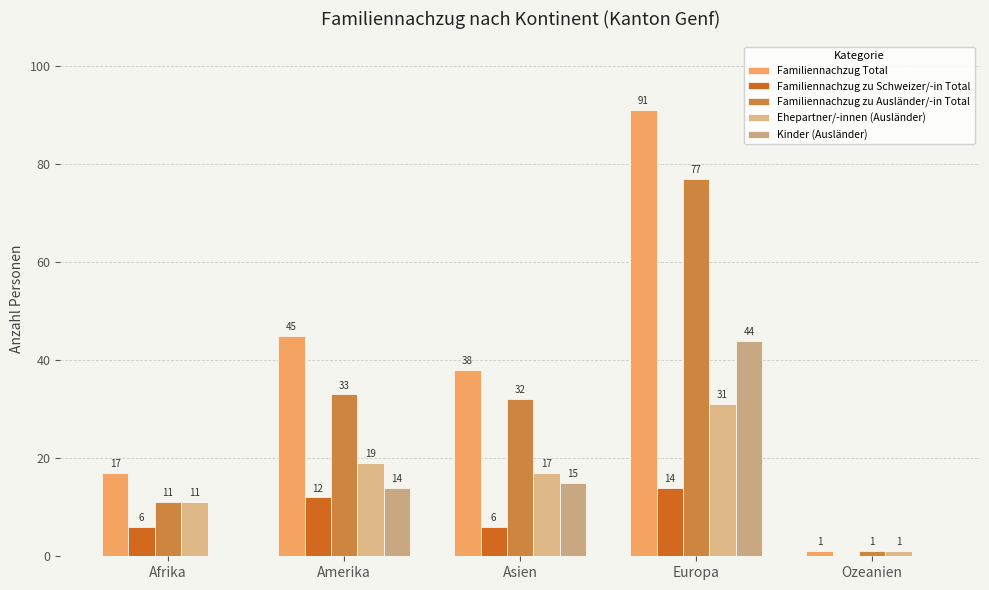

What is the label of the 4th bar from the left?

Europa